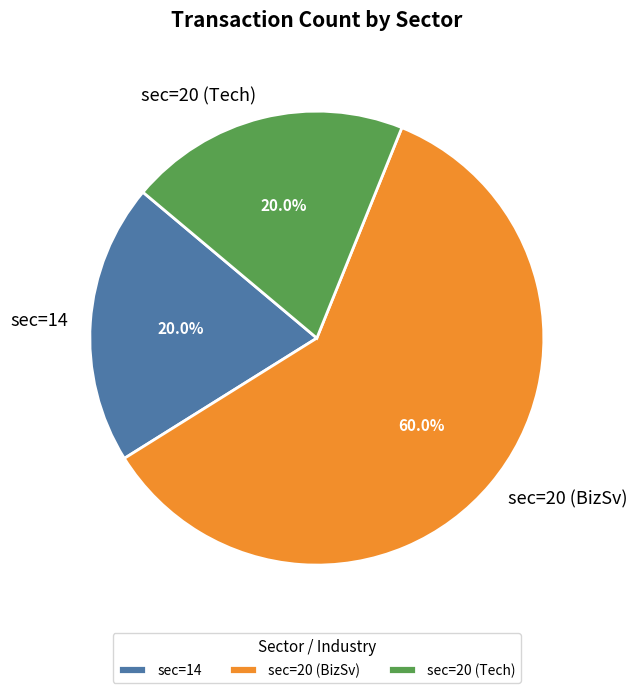

Which slice represents more than half of the pie?

sec=20 (BizSv)